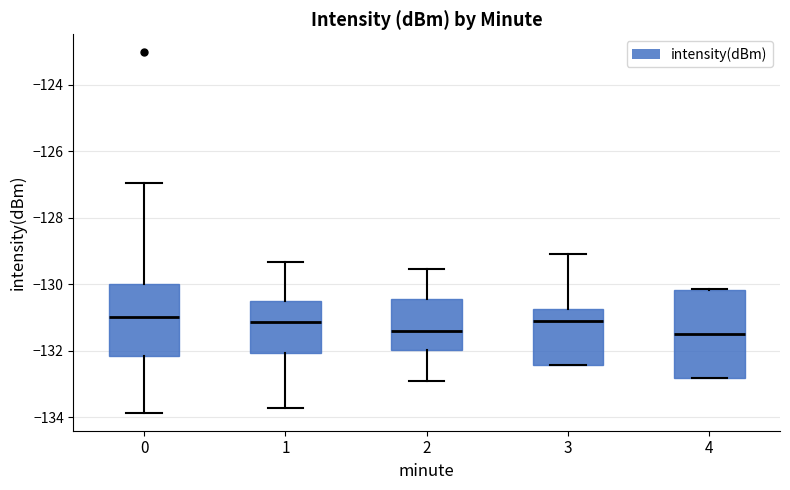

Reading left to right, transcribe this box plot: for each box, give where its median line is, the range the box spans, and where its two whiskers end, as read against the y-axis. The values are not printed on the chart, so give them approximately, as read against the axis.

0: median -131.0, box -132.2 to -130.0, whiskers -133.8 to -127.0
1: median -131.2, box -132.0 to -130.6, whiskers -133.8 to -129.4
2: median -131.4, box -132.0 to -130.4, whiskers -133.0 to -129.6
3: median -131.0, box -132.4 to -130.8, whiskers -132.4 to -129.0
4: median -131.4, box -132.8 to -130.2, whiskers -132.8 to -130.2